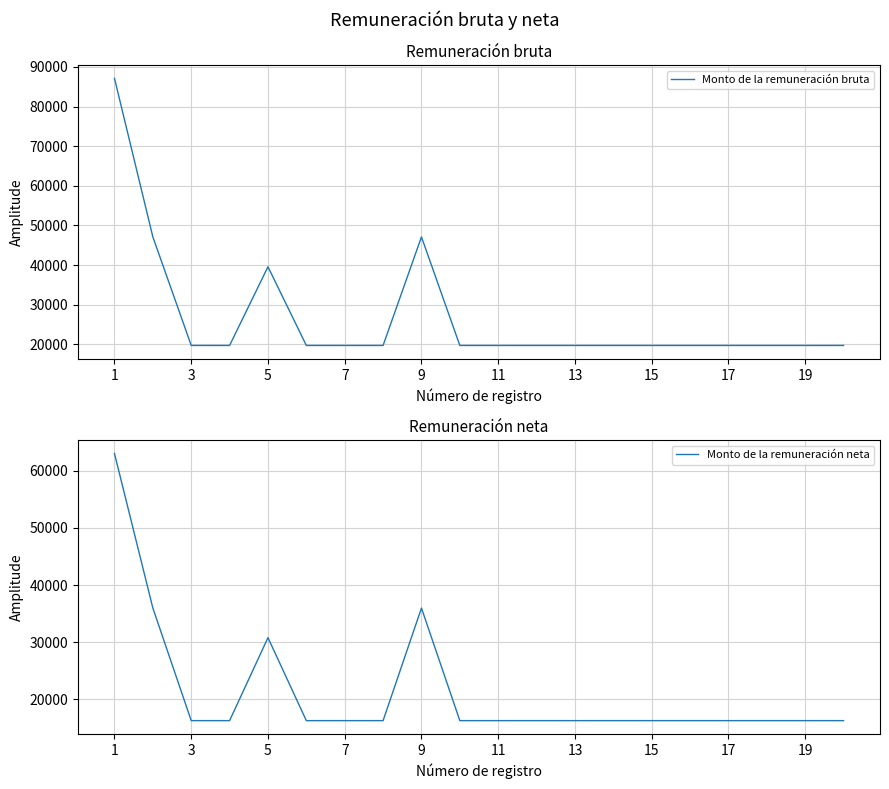

What is the lowest value of the Monto de la remuneración bruta series?

19704.0